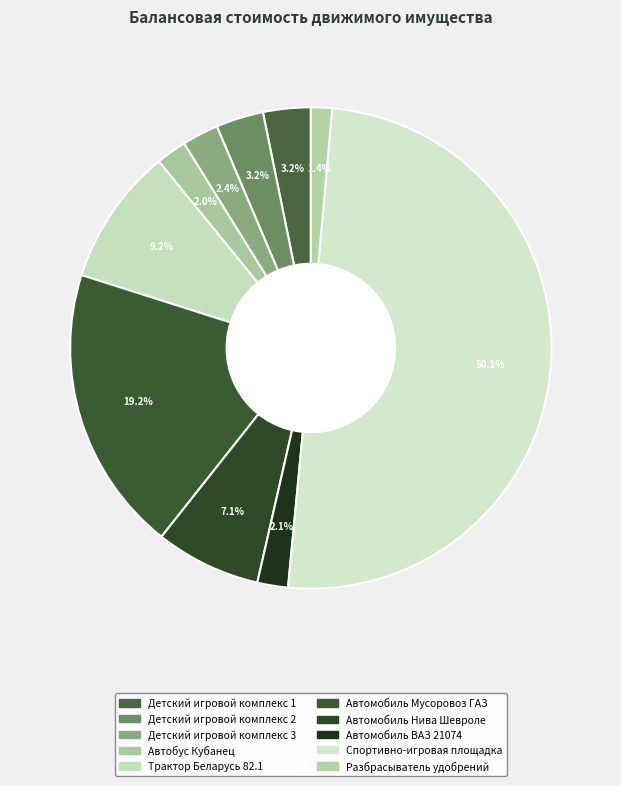

Rank the categories by value from lowest to highest.

Разбрасыватель удобрений, Автобус Кубанец, Автомобиль ВАЗ 21074, Детский игровой комплекс 3, Детский игровой комплекс 1, Детский игровой комплекс 2, Автомобиль Нива Шевроле, Трактор Беларусь 82.1, Автомобиль Мусоровоз ГАЗ, Спортивно-игровая площадка